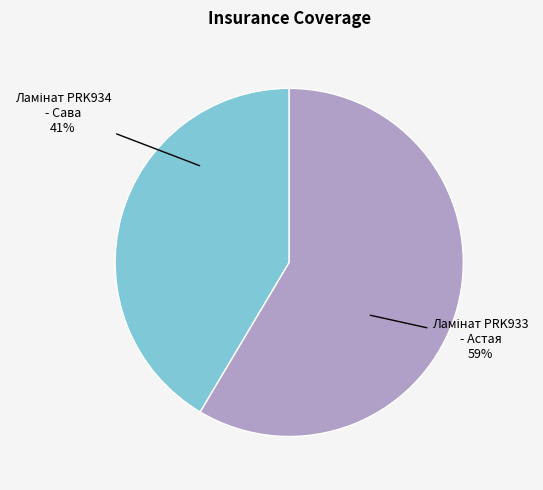

Is there a majority slice in this chart?

Yes